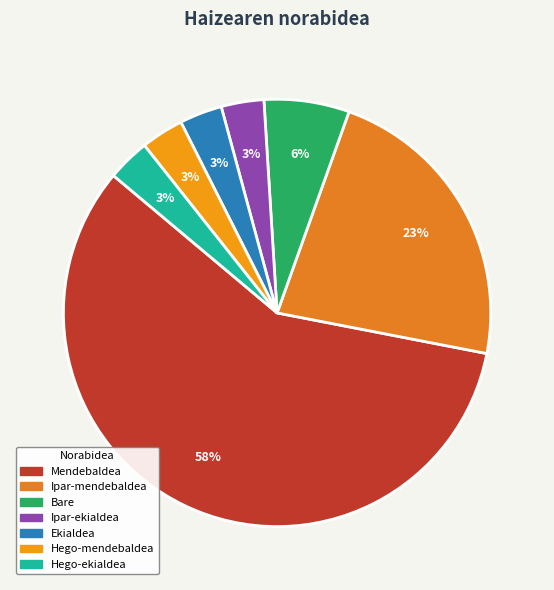

Which has a higher value, Bare or Hego-ekialdea?

Bare